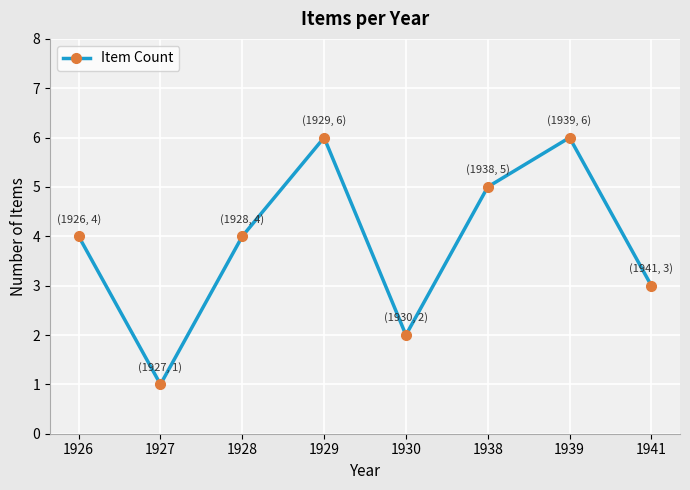

Reading right to left, list all the values displayed in this chart.

3	6	5	2	6	4	1	4